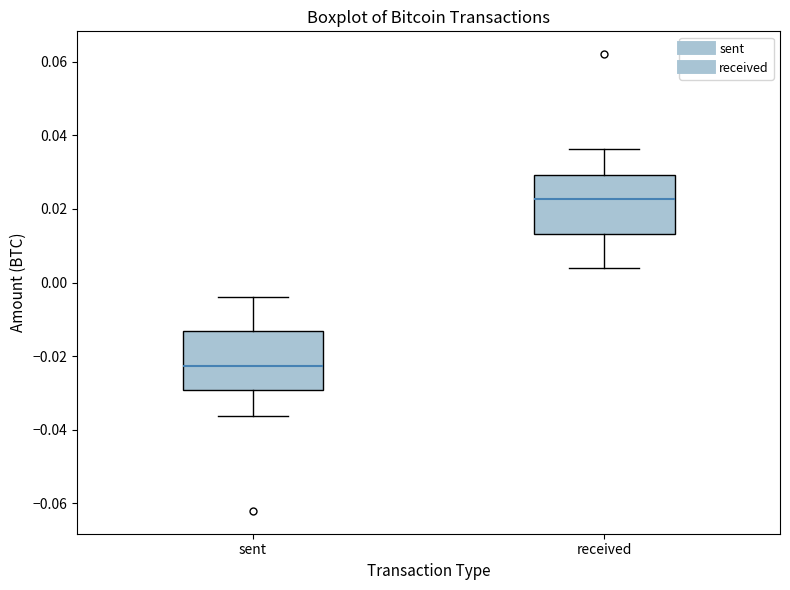

Reading left to right, read every box against the y-axis: the position of its median line, the range the box covers, and the ends of its whiskers. The values are not printed on the chart, so give them approximately, as read against the axis.

sent: median -0.022, box -0.030 to -0.014, whiskers -0.036 to -0.004
received: median 0.022, box 0.014 to 0.030, whiskers 0.004 to 0.036